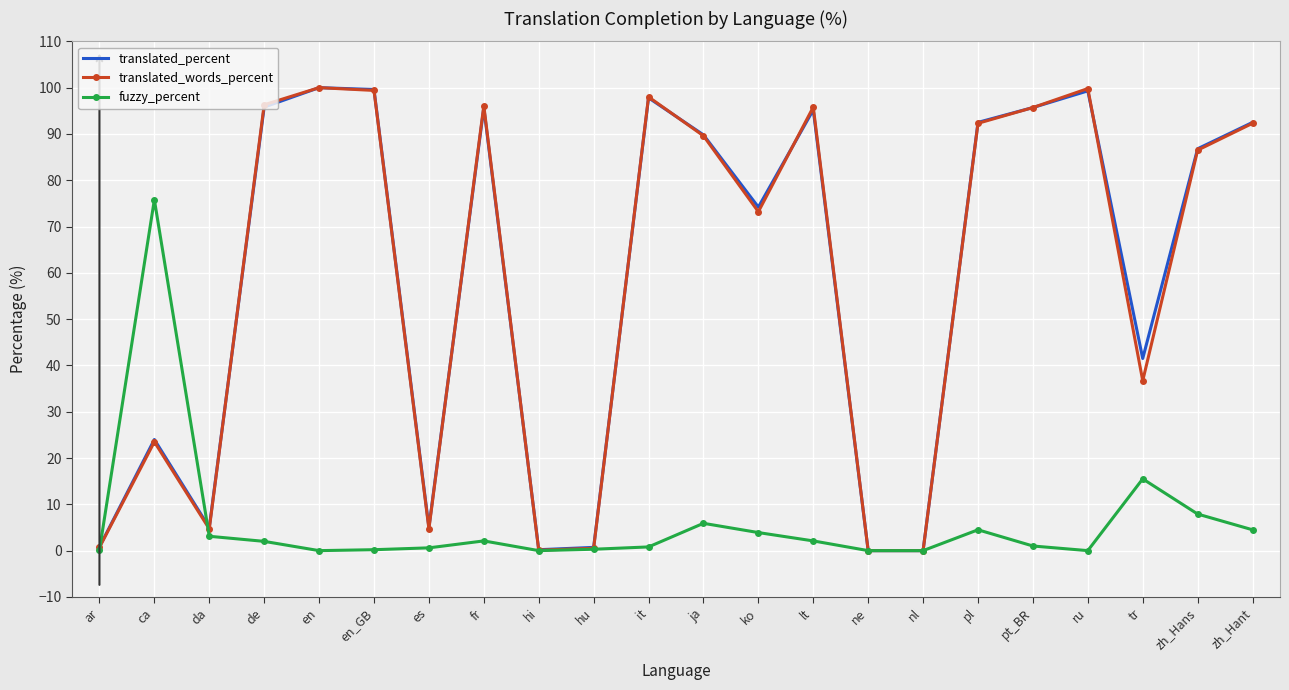

What is the difference between the maximum and second lowest values in the fuzzy_percent series?

75.8